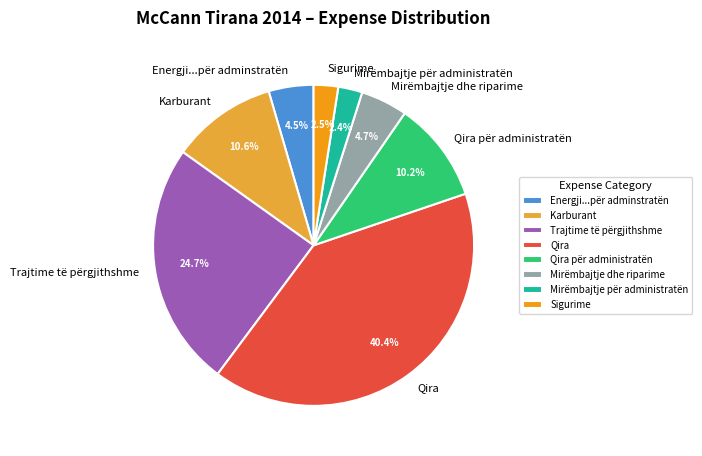

To the nearest percent, what is the combined percentage of Mirëmbajtje për administratën and Karburant?

13%